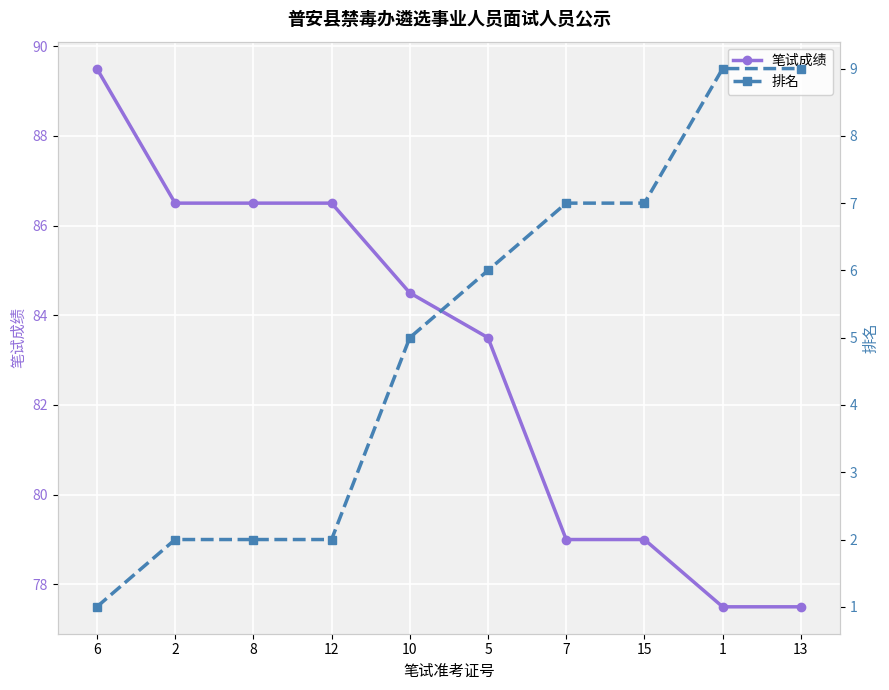

What is the maximum value for 排名?

9.0